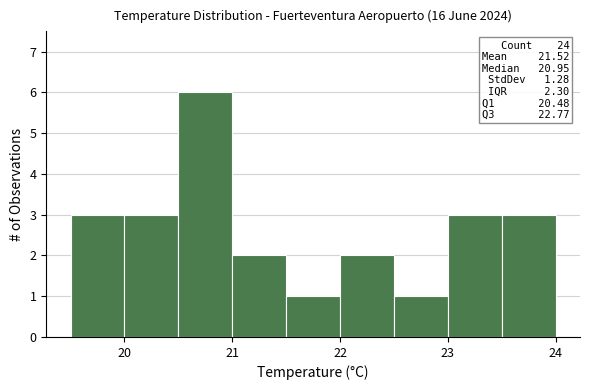

Which range on the x-axis has the tallest bar?

20.5 to 21.0